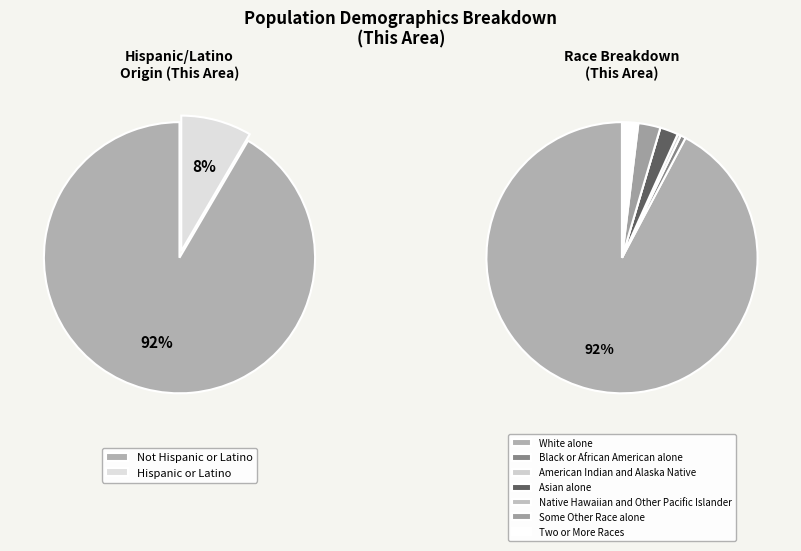

How much of the chart is everything except Hispanic or Latino?

91.6%